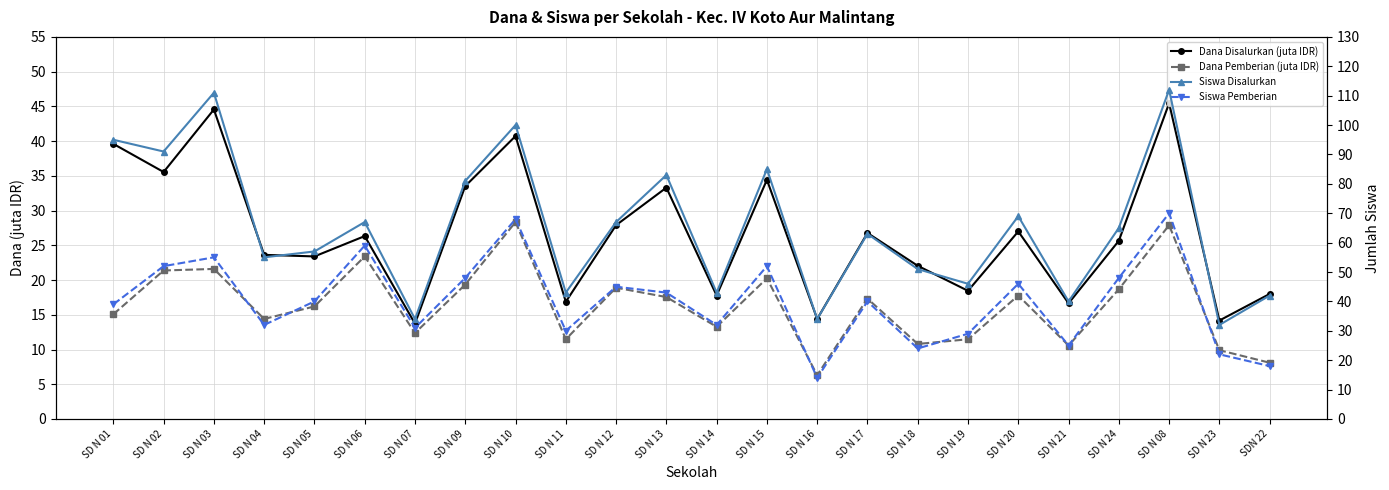

Reading left to right, extract all data points from this chart.

Dana Disalurkan (juta IDR): 39.6	35.5	44.5	23.6	23.4	26.3	13.7	33.5	40.7	16.9	27.9	33.3	17.8	34.4	14.4	26.8	22.1	18.4	27.0	16.6	25.6	45.5	14.2	18.0
Dana Pemberian (juta IDR): 15.1	21.4	21.6	14.4	16.2	23.4	12.4	19.4	28.4	11.5	18.9	17.6	13.3	20.2	6.3	17.3	10.8	11.5	17.8	10.6	18.7	27.9	9.9	8.1
Siswa Disalurkan: 95.0	91.0	111.0	55.0	57.0	67.0	34.0	81.0	100.0	43.0	67.0	83.0	43.0	85.0	34.0	63.0	51.0	46.0	69.0	40.0	65.0	112.0	32.0	42.0
Siswa Pemberian: 39.0	52.0	55.0	32.0	40.0	59.0	31.0	48.0	68.0	30.0	45.0	43.0	32.0	52.0	14.0	40.0	24.0	29.0	46.0	25.0	48.0	70.0	22.0	18.0